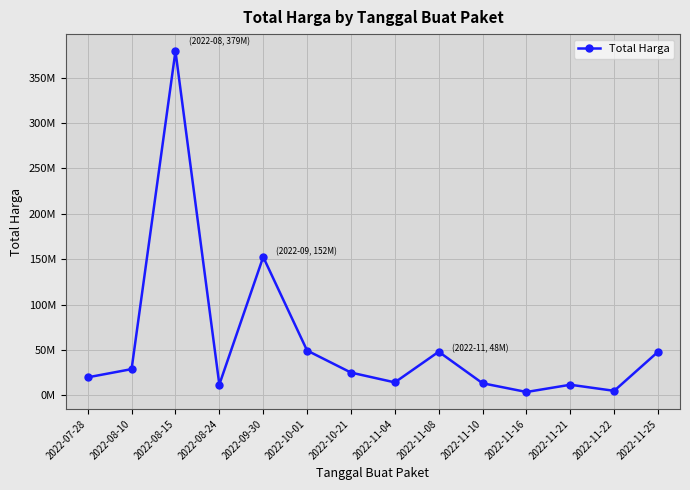

True or false: the data has more than 2 interior local peaks.

True